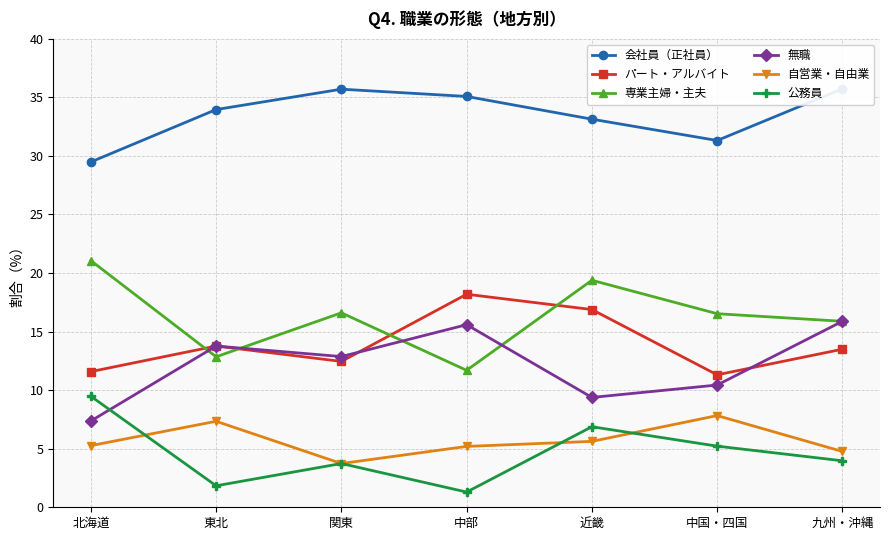

Where is 自営業・自由業 nearest to the value 5?

中部